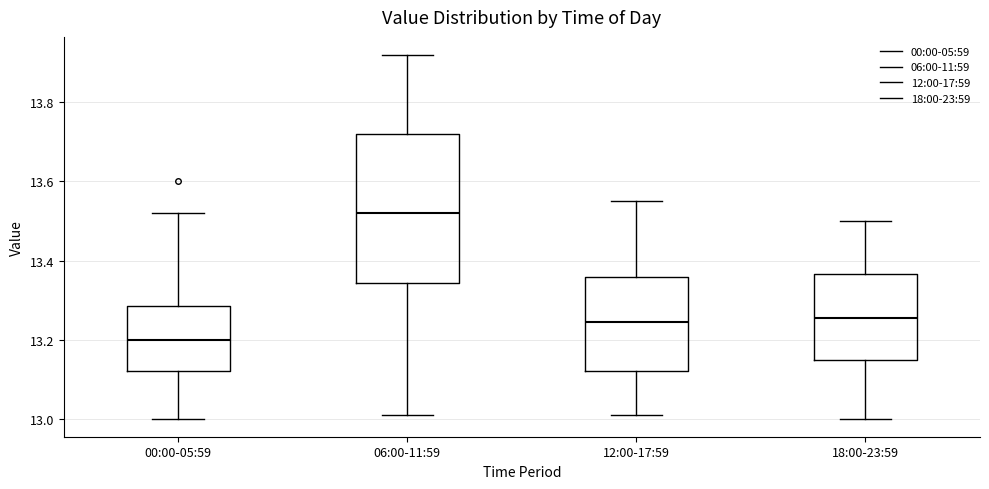

Comparing the boxes themselves (not the whiskers), which one is the tallest?

06:00-11:59